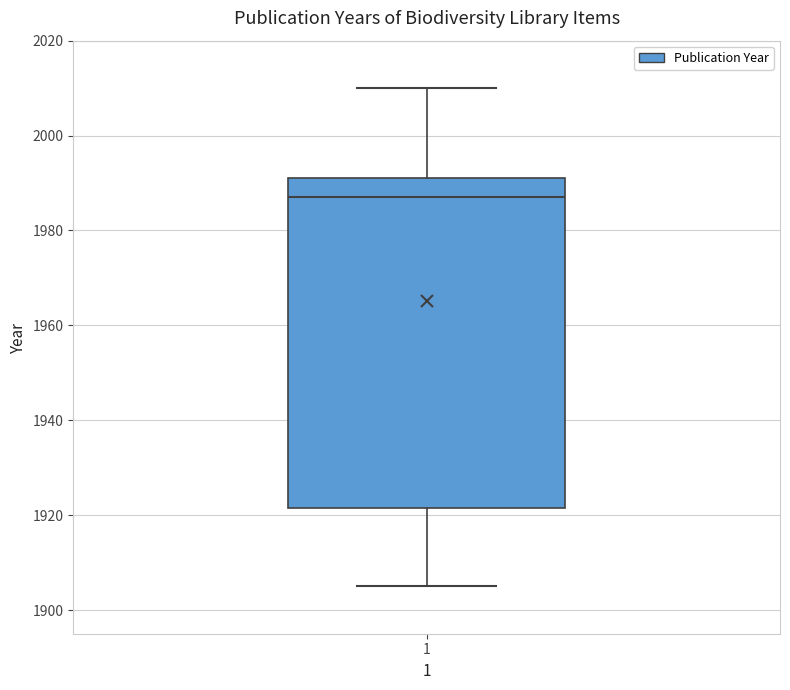

Read this box plot against the y-axis: the position of the median line, the range covered by the box, and the ends of both whiskers. The values are not printed on the chart, so give them approximately, as read against the axis.

median 1988, box 1922 to 1992, whiskers 1906 to 2010